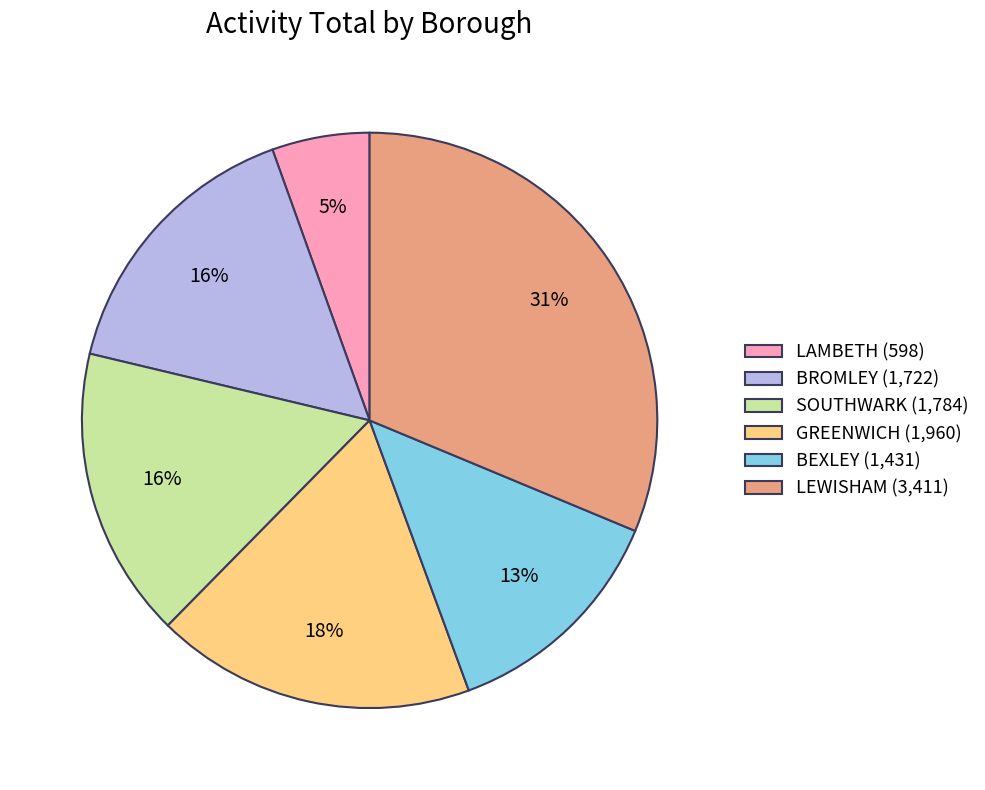

What is the largest slice in the pie chart?

LEWISHAM